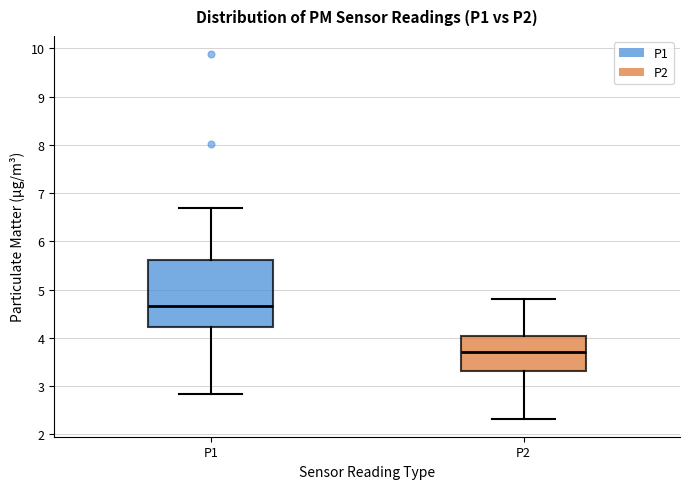

Which box has the lowest median line?

P2